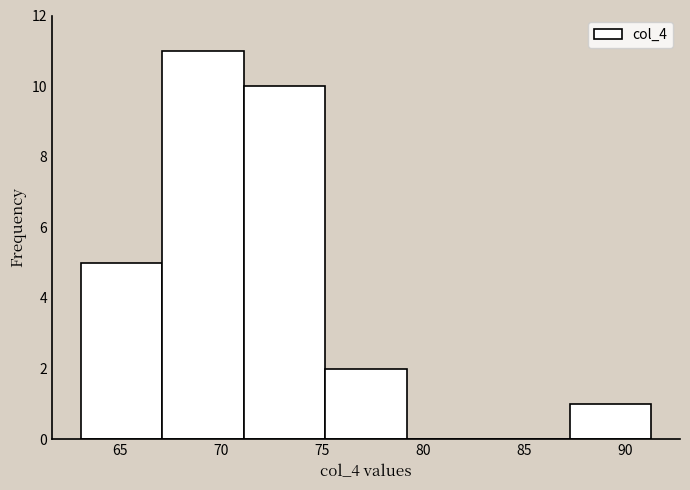

Reading left to right, transcribe this chart: for each bar, give the range it covers on the x-axis and its height. Neither the bar edges nor the heights are printed on the chart, so give them approximately, as read against the axes.

63.0 to 67.0: 5
67.0 to 71.0: 11
71.0 to 75.0: 10
75.0 to 79.0: 2
79.0 to 83.0: 0
83.0 to 87.5: 0
87.5 to 91.5: 1